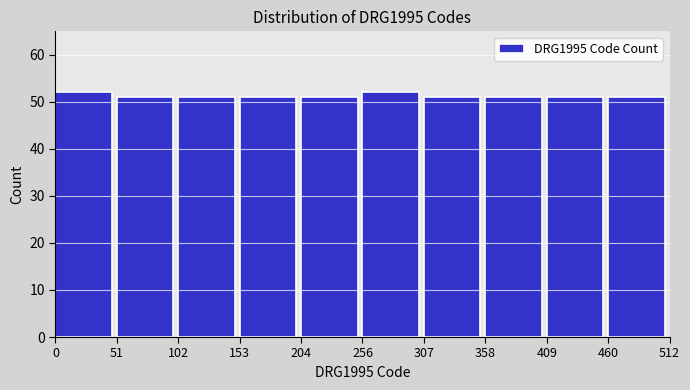

Reading left to right, list every bar in this chart as the range it spans on the x-axis followed by its height. The values are not printed on the chart, so give them approximately, as read against the axis.

0 to 51: 52
51 to 102: 51
102 to 153: 51
153 to 204: 51
204 to 256: 51
256 to 307: 52
307 to 358: 51
358 to 409: 51
409 to 460: 51
460 to 512: 51